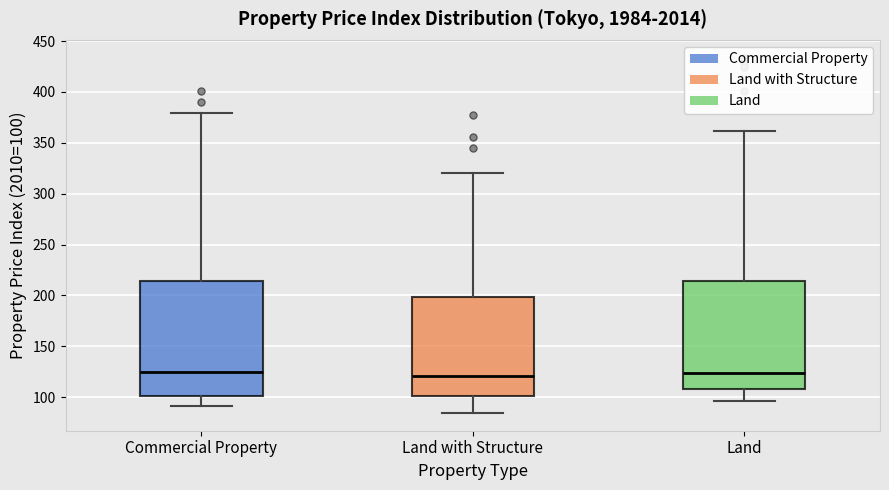

Reading left to right, transcribe this box plot: for each box, give where its median line is, the range the box spans, and where its two whiskers end, as read against the y-axis. The values are not printed on the chart, so give them approximately, as read against the axis.

Commercial Property: median 125, box 100 to 215, whiskers 90 to 380
Land with Structure: median 120, box 100 to 200, whiskers 85 to 320
Land: median 125, box 110 to 215, whiskers 95 to 360